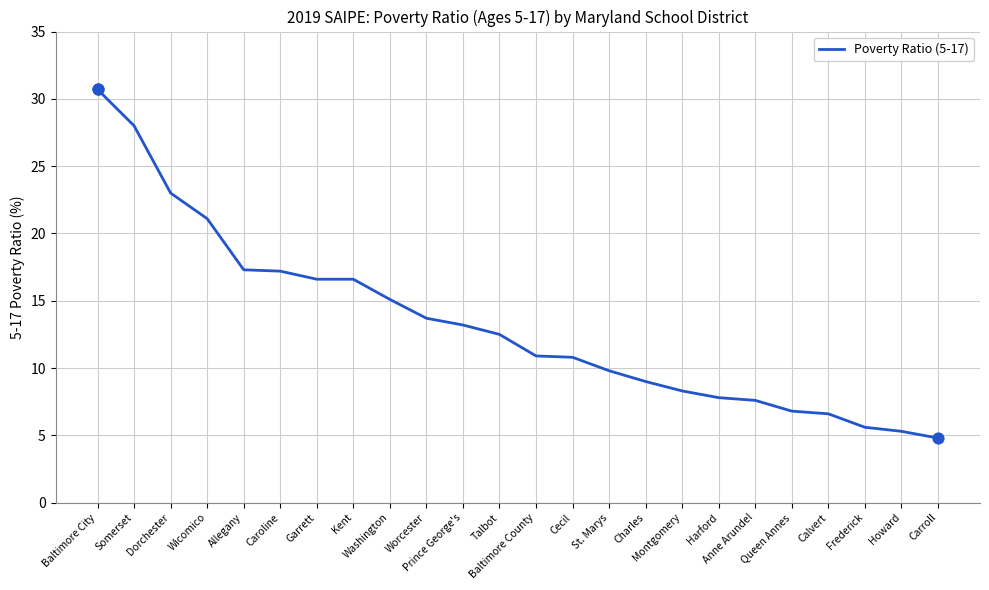

Which has a higher value, Baltimore County or Queen Annes?

Baltimore County